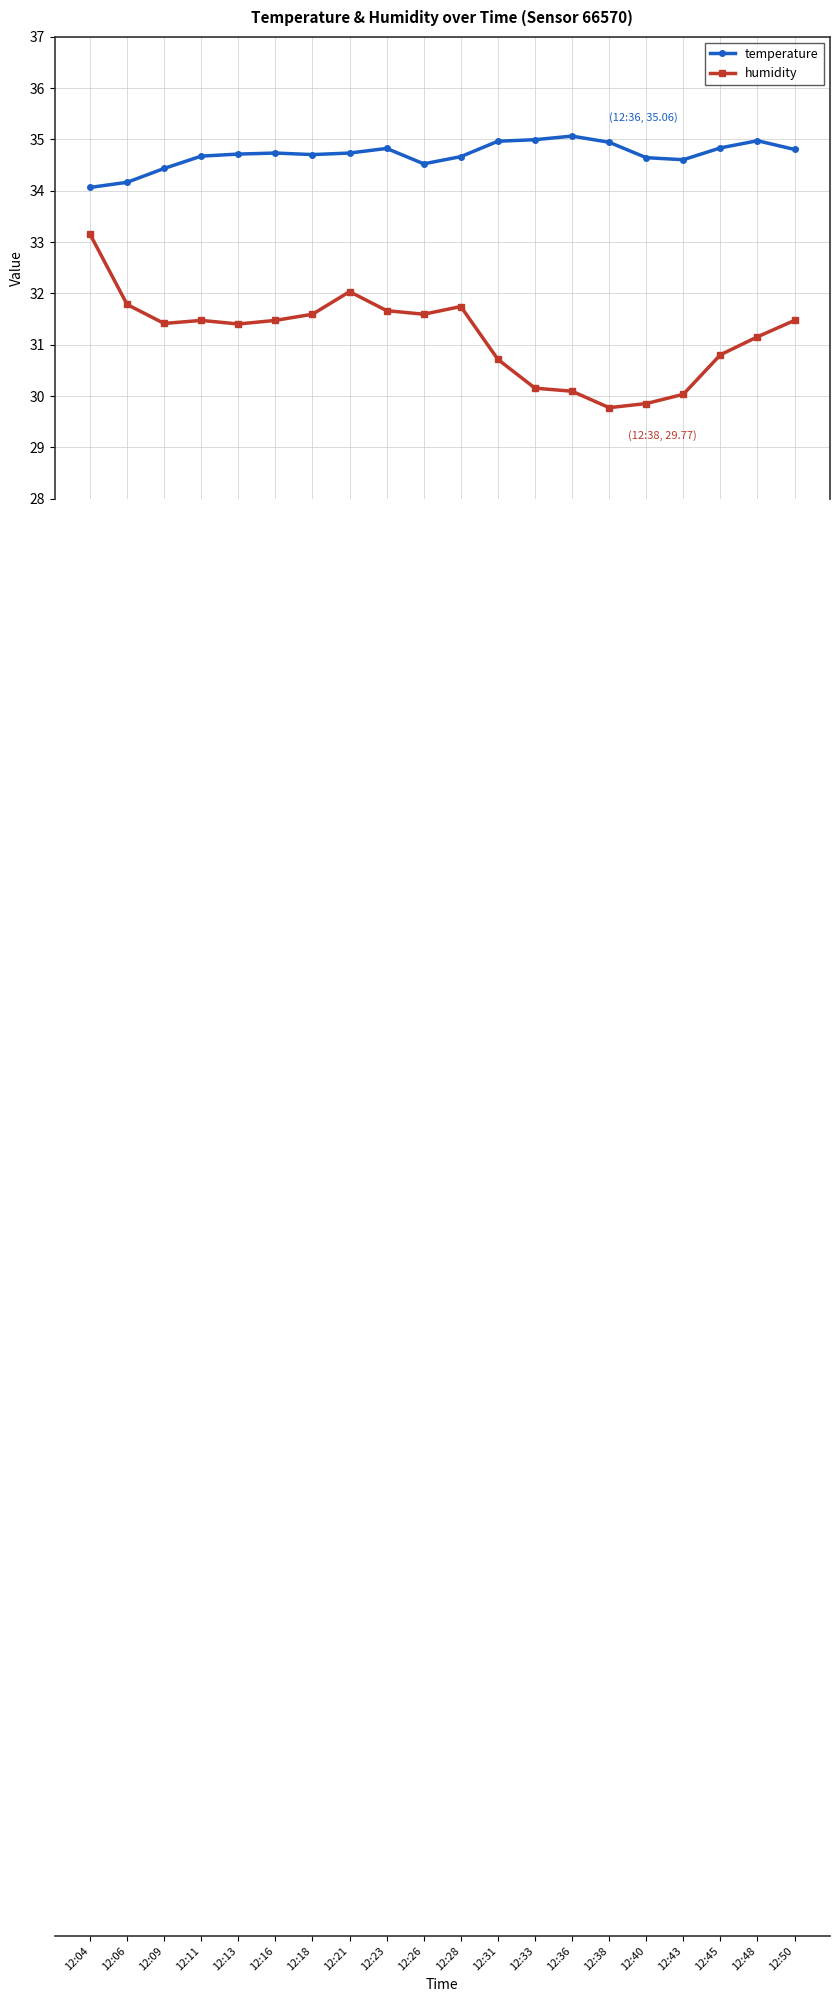

List the series in order of their overall mean, highest first.

temperature, humidity